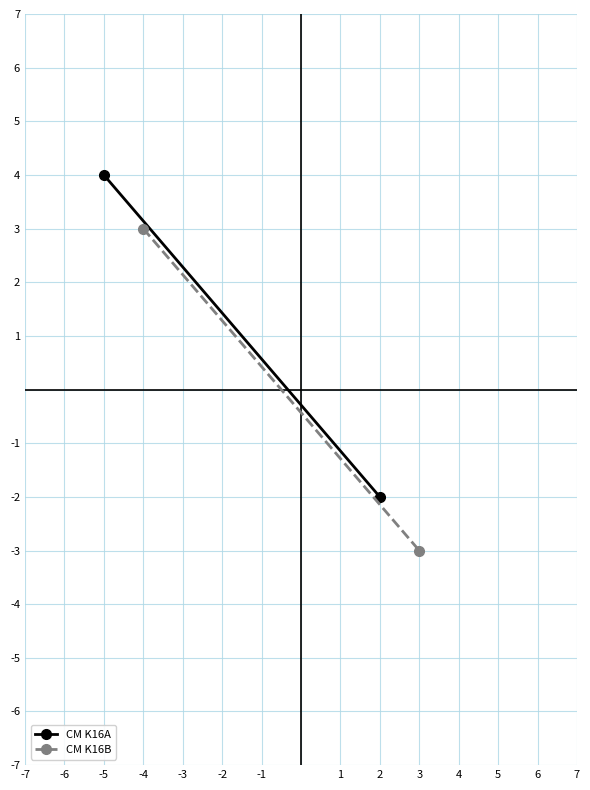

What are all the series names shown in the legend?

CM K16A, CM K16B